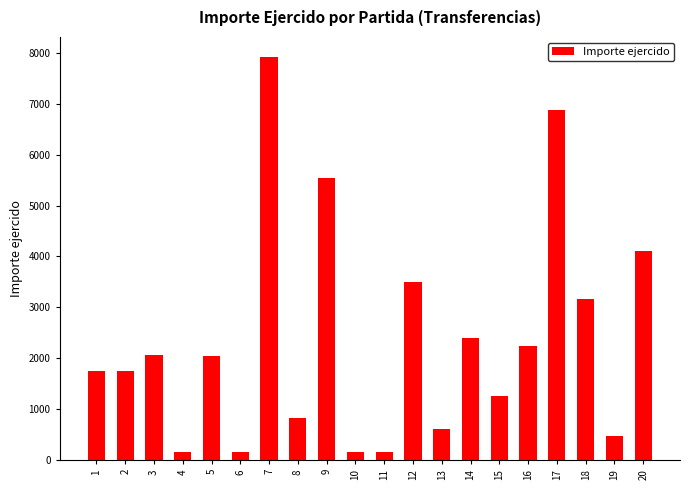

What is the ratio of the value at 2 to the value at 8?

2.1